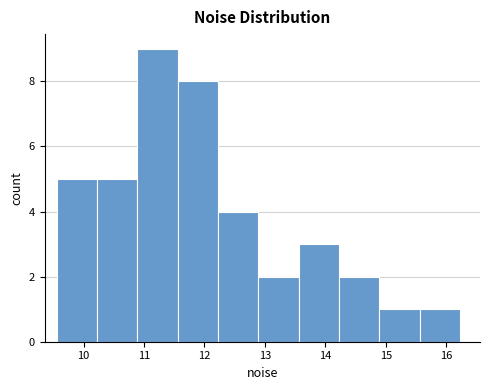

Reading left to right, list every bar in this chart as the range it spans on the x-axis followed by its height. Neither the bar edges nor the heights are printed on the chart, so give them approximately, as read against the axes.

9.6 to 10.2: 5
10.2 to 10.9: 5
10.9 to 11.6: 9
11.6 to 12.2: 8
12.2 to 12.9: 4
12.9 to 13.6: 2
13.6 to 14.2: 3
14.2 to 14.9: 2
14.9 to 15.6: 1
15.6 to 16.2: 1